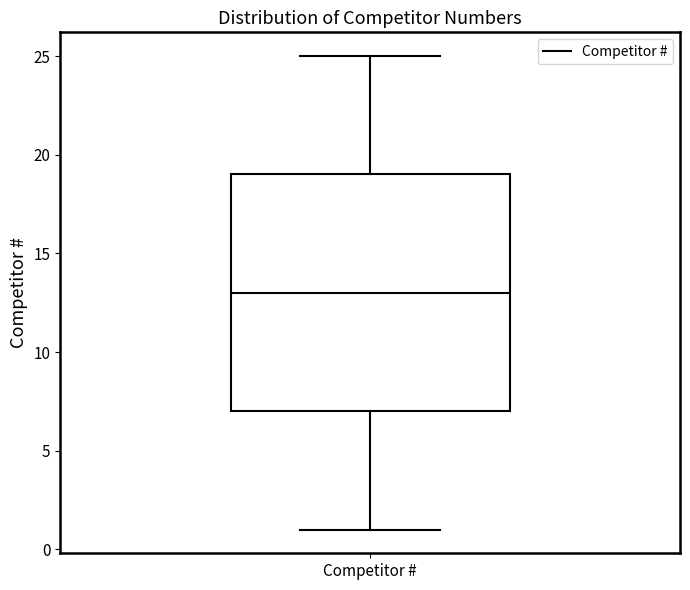

Read this box plot against the y-axis: the position of the median line, the range covered by the box, and the ends of both whiskers. The values are not printed on the chart, so give them approximately, as read against the axis.

median 13, box 7 to 19, whiskers 1 to 25